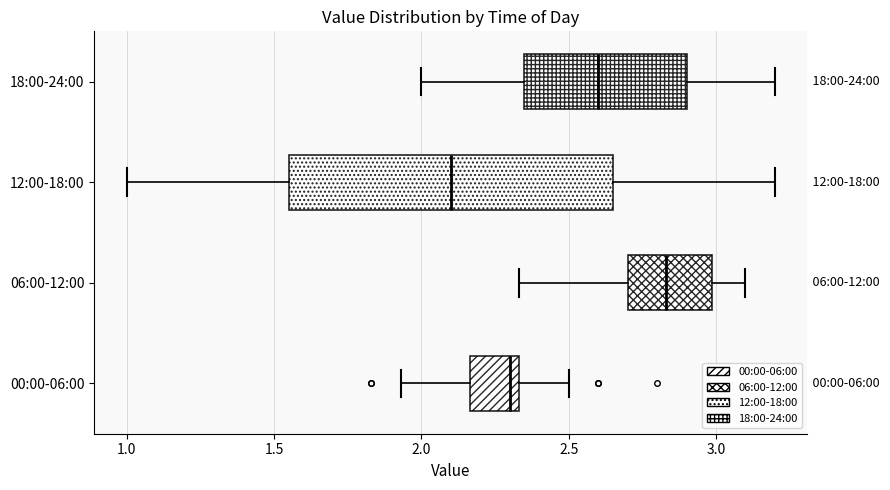

Which box is the widest, from its left edge to its right edge?

12:00-18:00